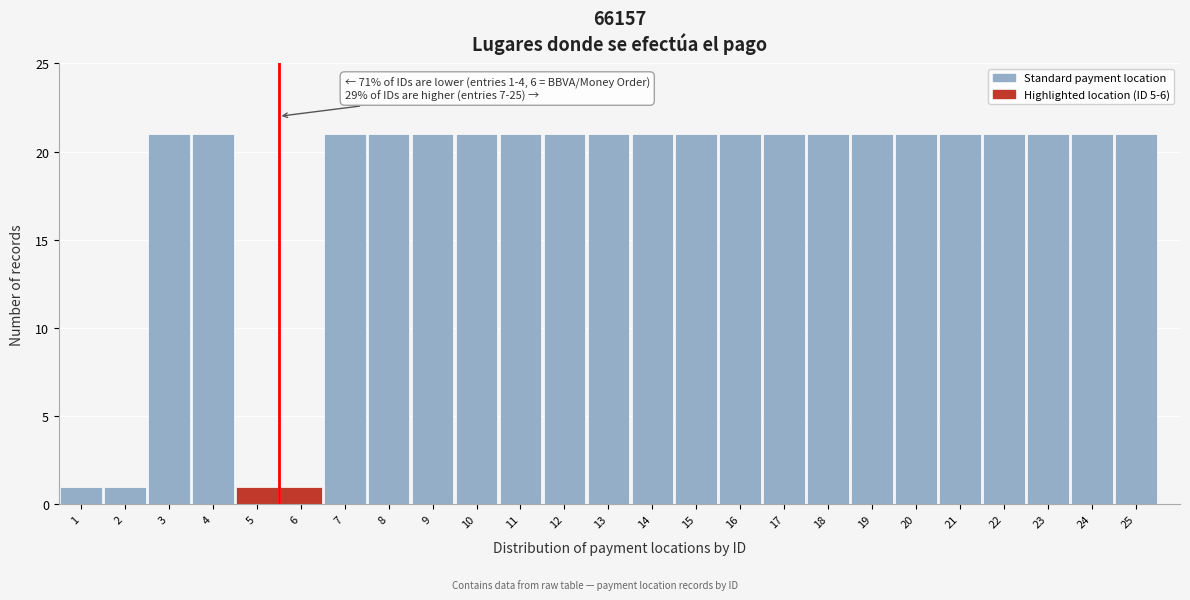

Reading left to right, what are all the values shown in this chart?

1	1	21	21	1	1	21	21	21	21	21	21	21	21	21	21	21	21	21	21	21	21	21	21	21